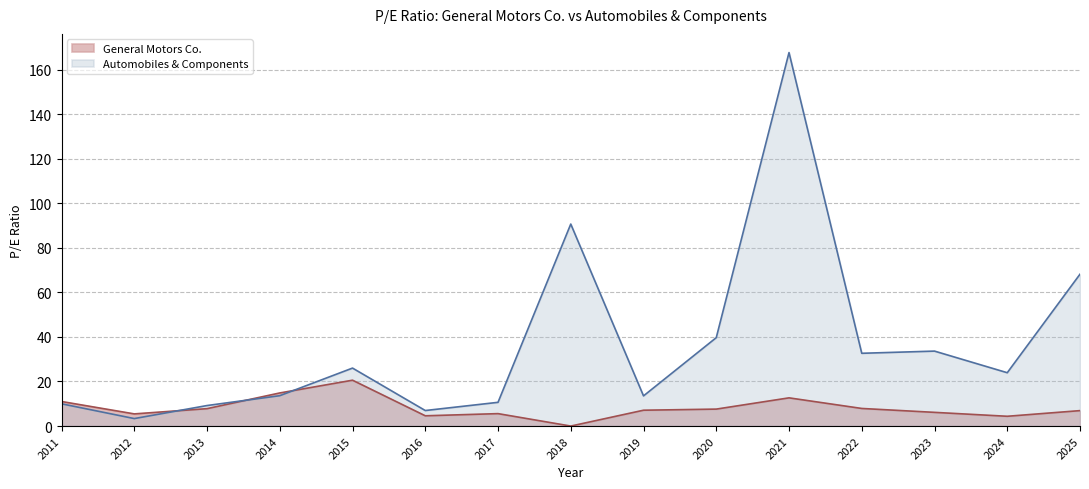

What is the difference between the second highest and minimum values in the Automobiles & Components series?

87.3